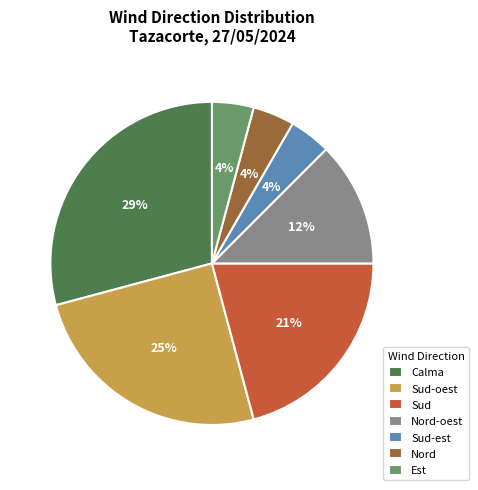

Count the number of slices in the pie.

7